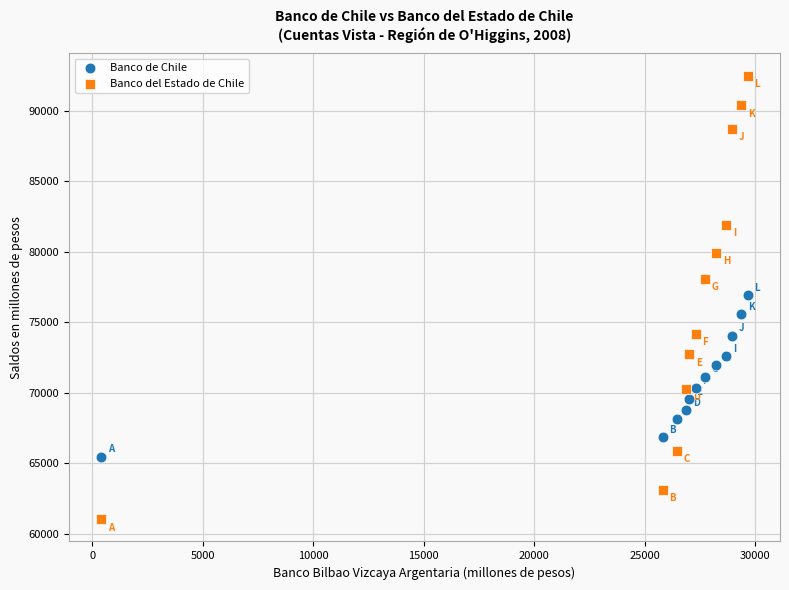

Across all data points, what is the range of Y values (max minus min)?

31444